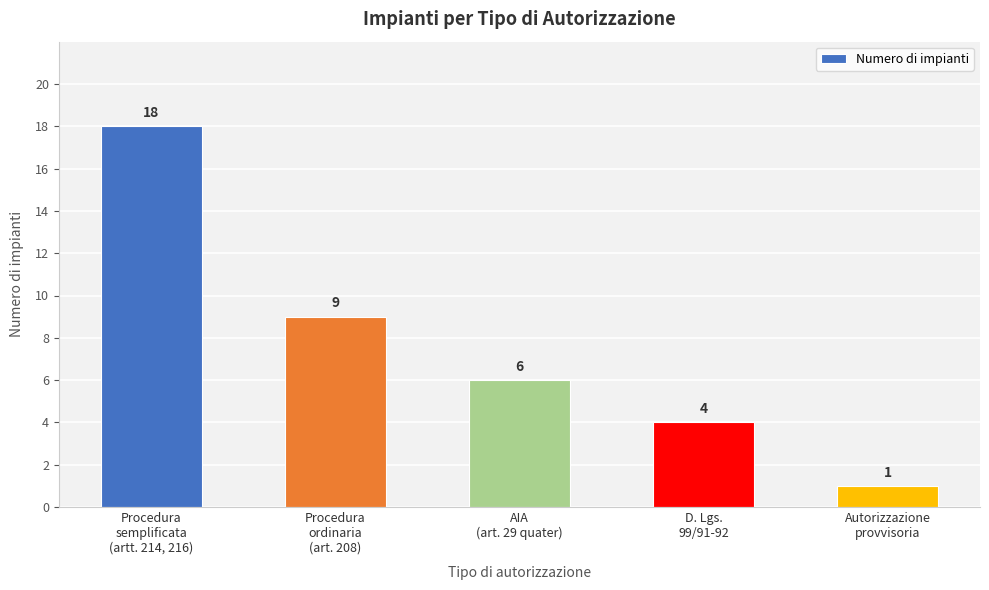

Rank the categories by value from lowest to highest.

Autorizzazione
provvisoria, D. Lgs.
99/91-92, AIA
(art. 29 quater), Procedura
ordinaria
(art. 208), Procedura
semplificata
(artt. 214, 216)